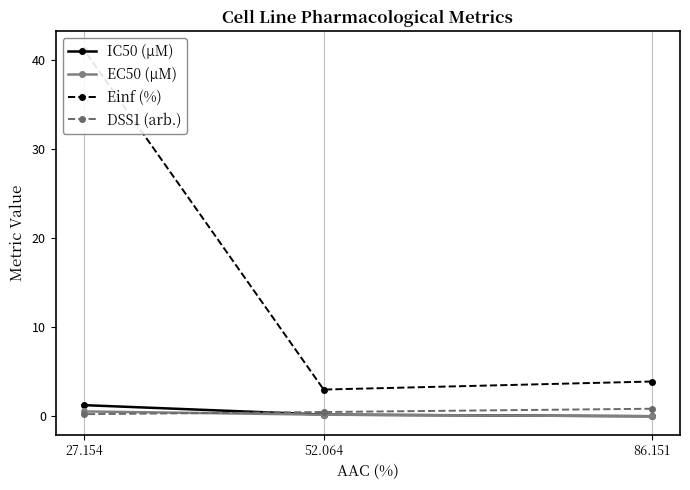

What is the average value of the IC50 (µM) series?

0.5